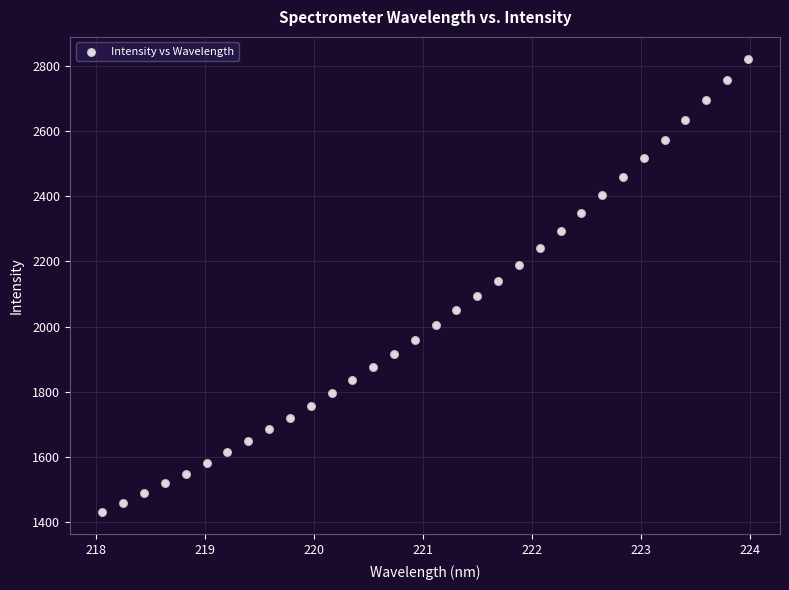

What is the range of Y values (max minus min)?

1390.0